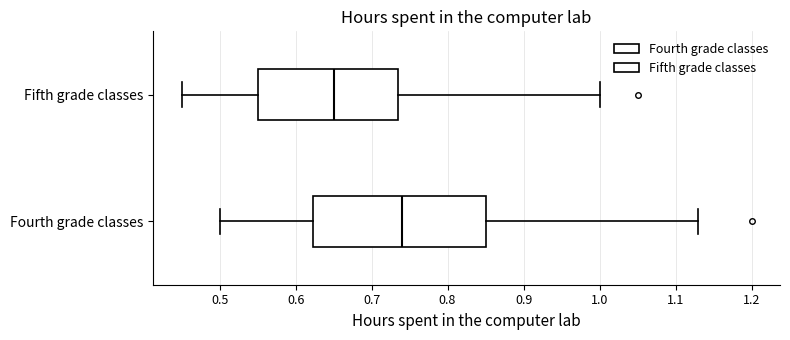

Where does the right whisker of the box for Fourth grade classes end on the x-axis? The values are not printed on the chart, so give them approximately, as read against the axis.

1.13